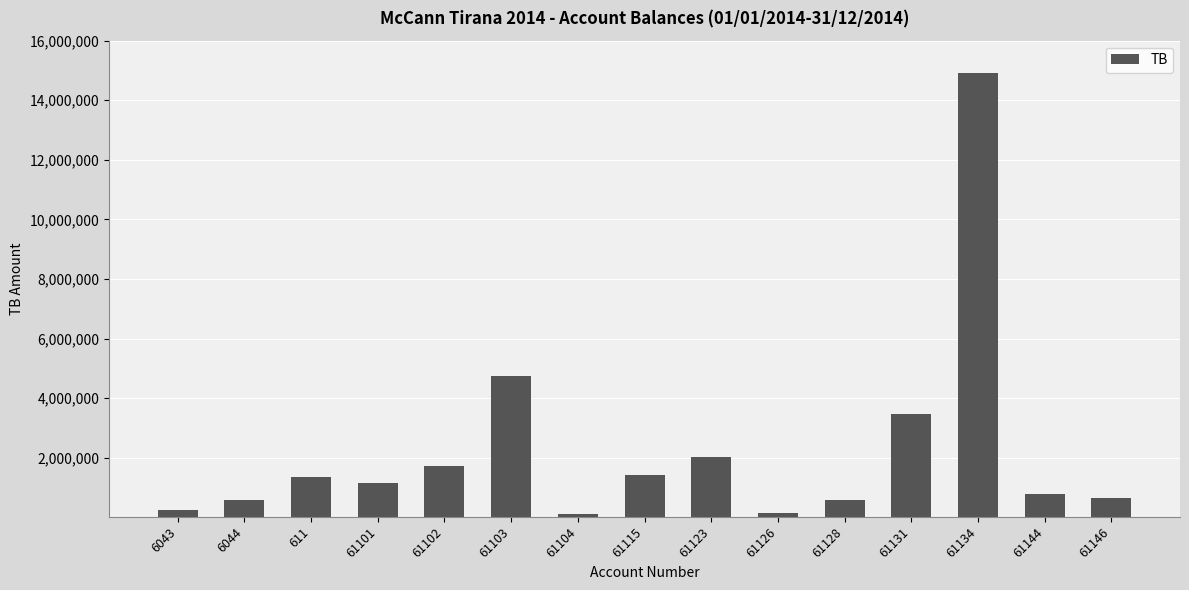

What is the change in value from 61101 to 61123?

+861318.5